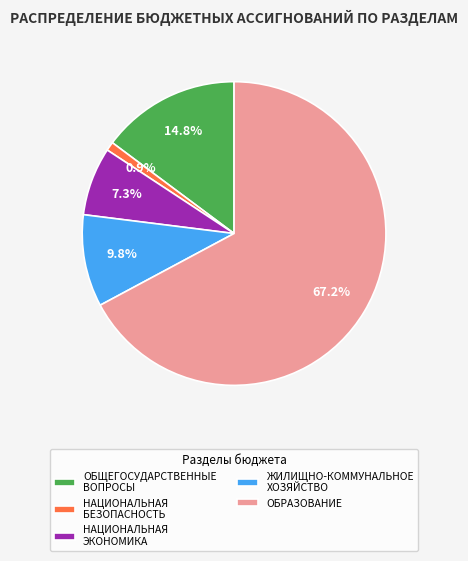

To the nearest percent, what is the average slice percentage?

20%